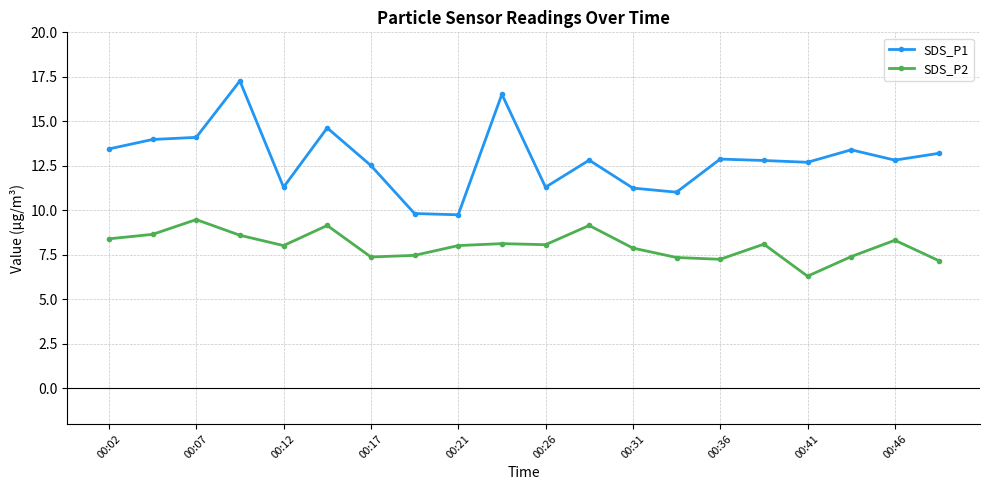

At how many categories does at least one series exceed 12?

14